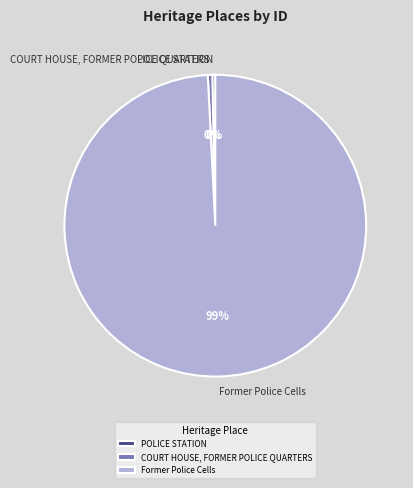

True or false: Former Police Cells accounts for 99% of the total.

True